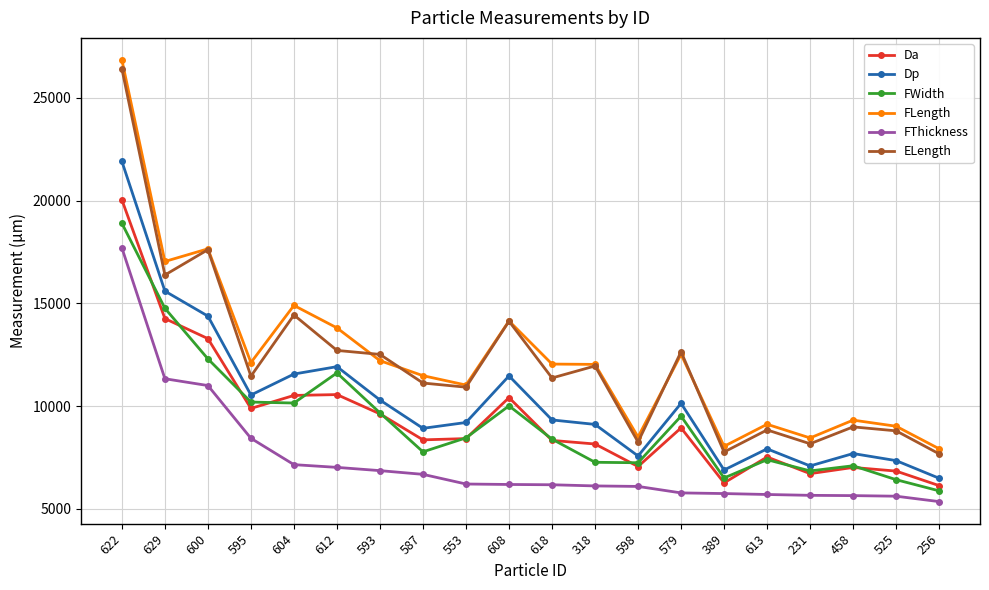

Where is the first local minimum for ELength?

629